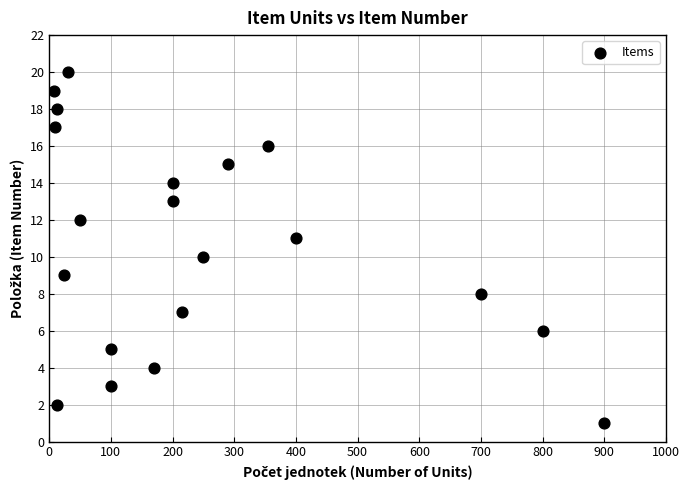

What is the range of Y values (max minus min)?

19